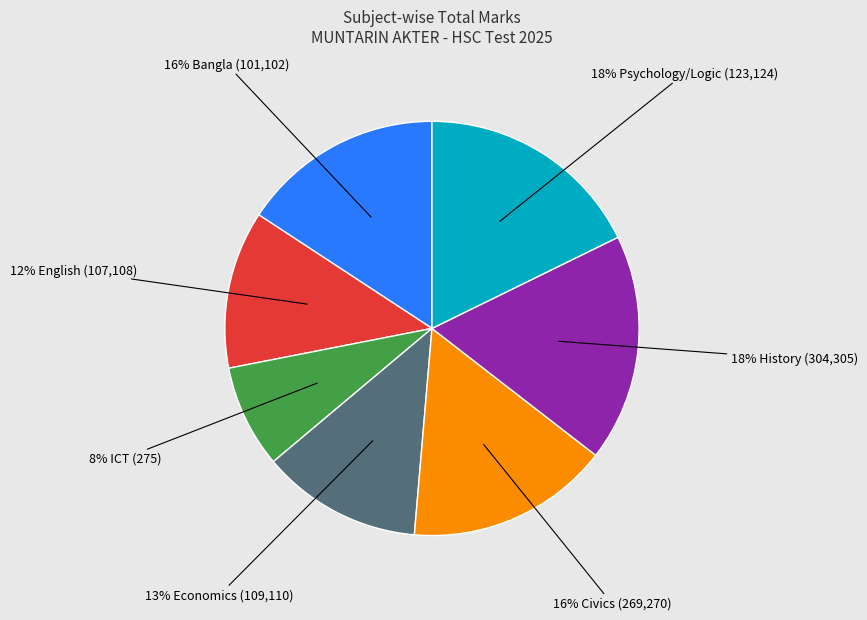

Is 16% Civics (269,270) the majority of the pie?

No